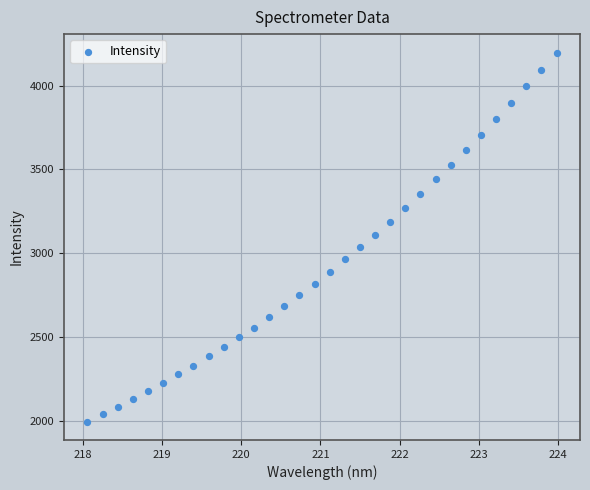

What is the range of X values (max minus min)?

5.9